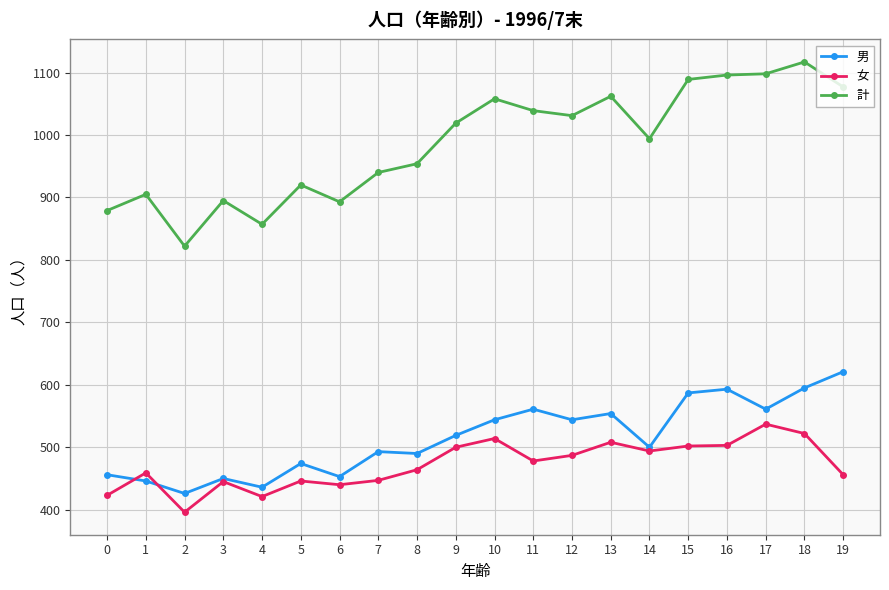

Read the 男 value at 16.

593